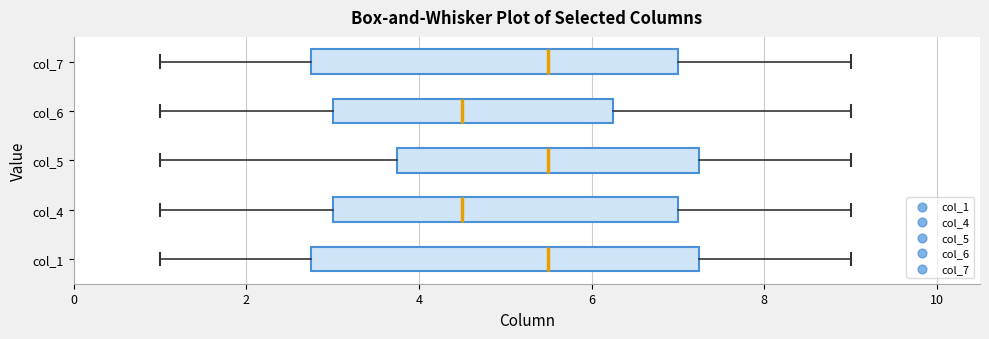

Reading bottom to top, read every box against the x-axis: the position of its median line, the range the box covers, and the ends of its whiskers. The values are not printed on the chart, so give them approximately, as read against the axis.

col_1: median 5.6, box 2.8 to 7.2, whiskers 1.0 to 9.0
col_4: median 4.6, box 3.0 to 7.0, whiskers 1.0 to 9.0
col_5: median 5.6, box 3.8 to 7.2, whiskers 1.0 to 9.0
col_6: median 4.6, box 3.0 to 6.2, whiskers 1.0 to 9.0
col_7: median 5.6, box 2.8 to 7.0, whiskers 1.0 to 9.0